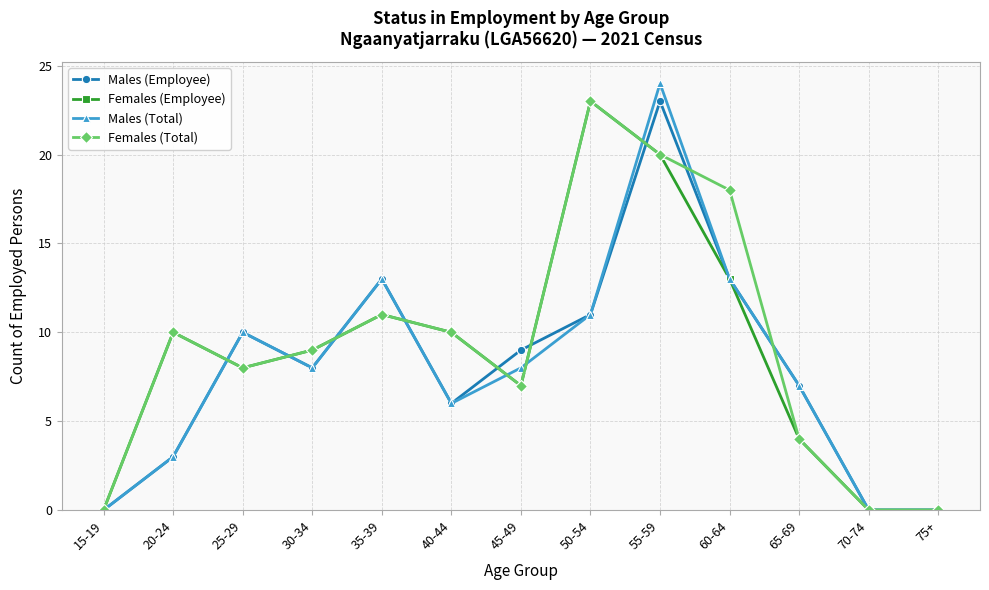

Reading left to right, transcribe all the data shown in this chart.

Males (Employee): 0	3	10	8	13	6	9	11	23	13	7	0	0
Females (Employee): 0	10	8	9	11	10	7	23	20	13	4	0	0
Males (Total): 0	3	10	8	13	6	8	11	24	13	7	0	0
Females (Total): 0	10	8	9	11	10	7	23	20	18	4	0	0